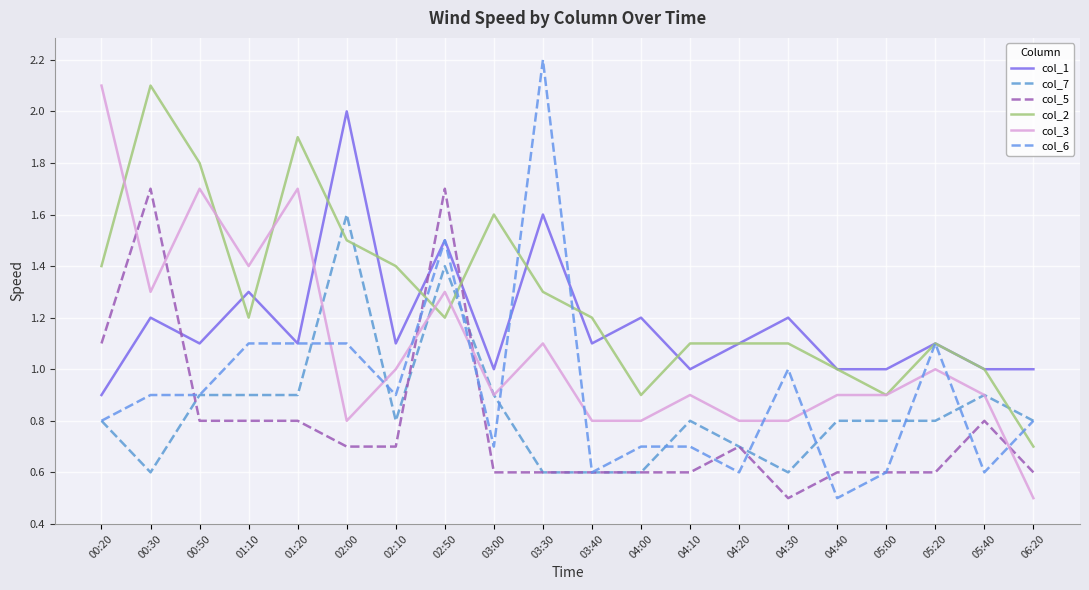

What is the label of the 7th point from the left?

02:10